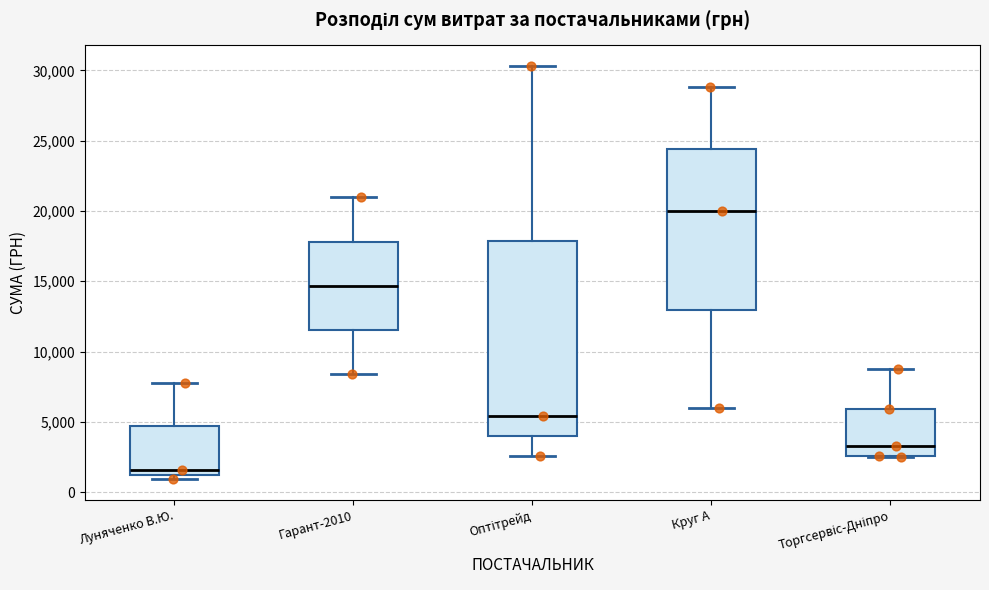

Which box's median line is the highest?

Круг А